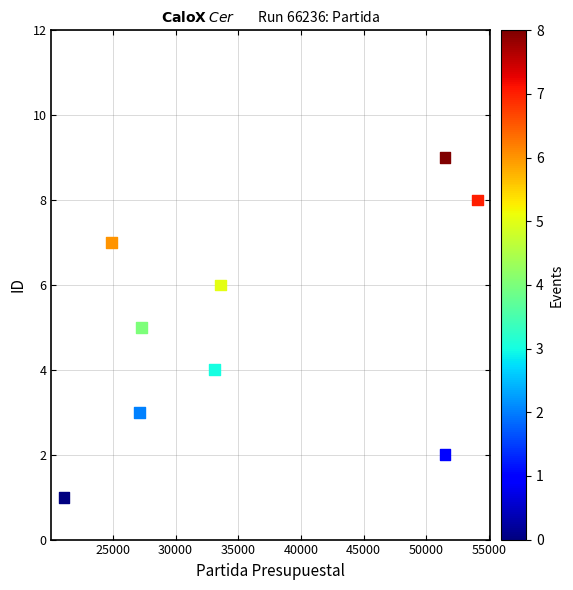

What is the average Y value?

5